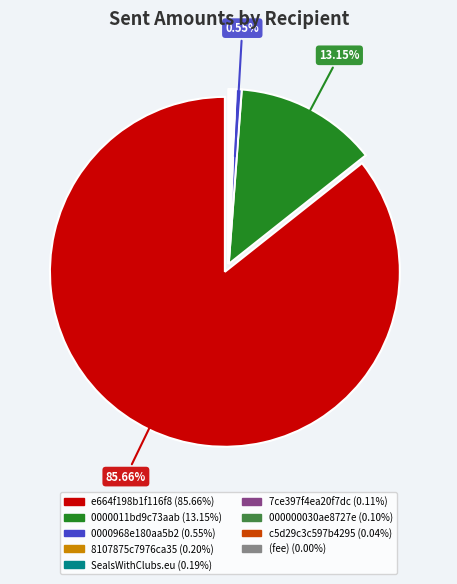

Rank the categories by value from highest to lowest.

e664f198b1f116f8, 0000011bd9c73aab, 0000968e180aa5b2, 8107875c7976ca35, SealsWithClubs.eu, 7ce397f4ea20f7dc, 000000030ae8727e, c5d29c3c597b4295, (fee)